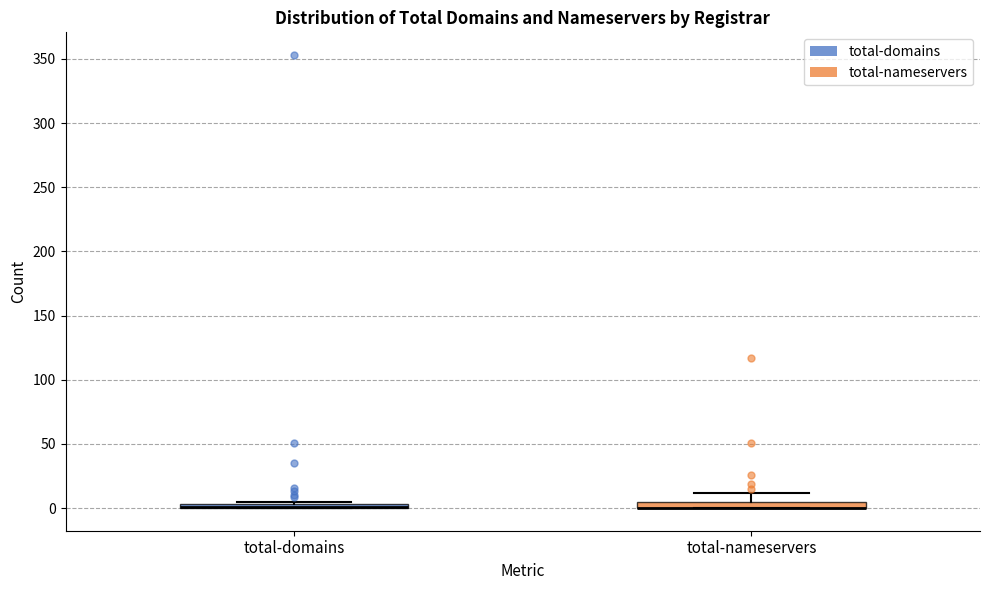

Where is the upper edge of the box for total-nameservers on the y-axis? The values are not printed on the chart, so give them approximately, as read against the axis.

5